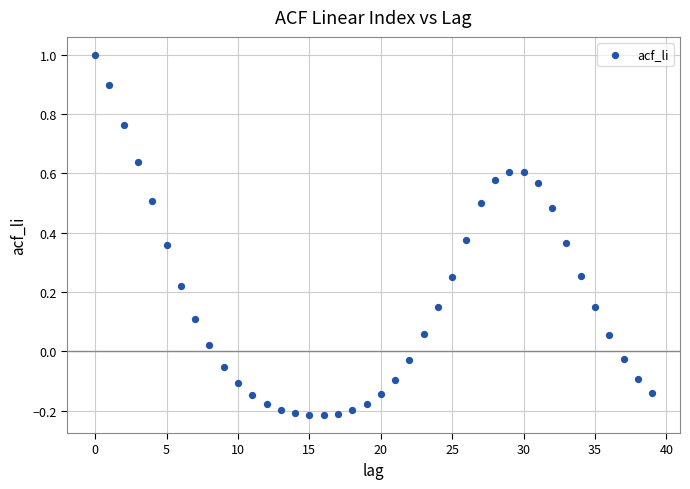

What is the range of Y values (max minus min)?

1.2